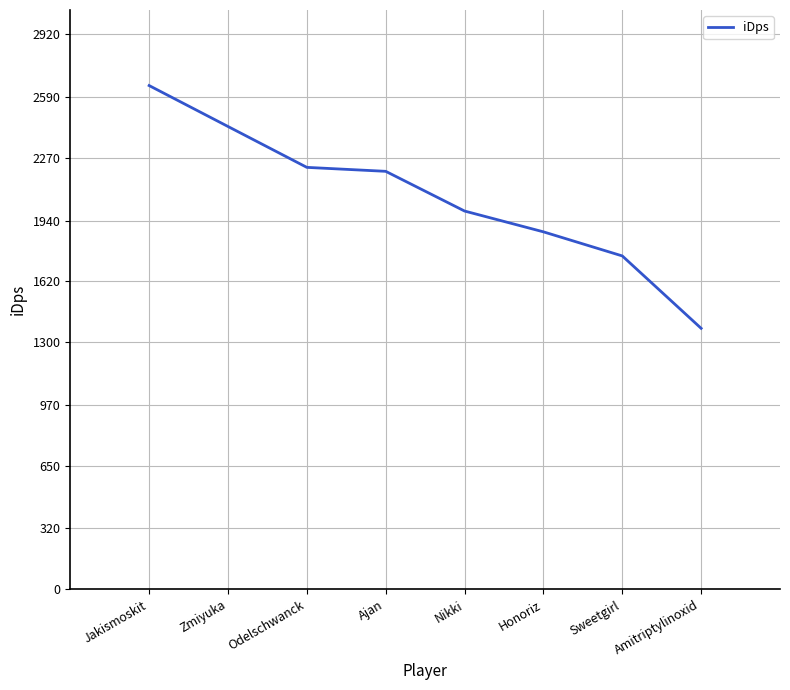

The value at Nikki is 1990.7. True or false?

True